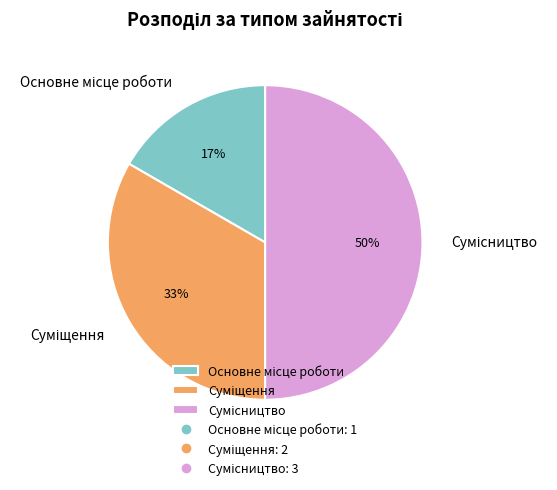

To the nearest percent, what is the average slice percentage?

33%